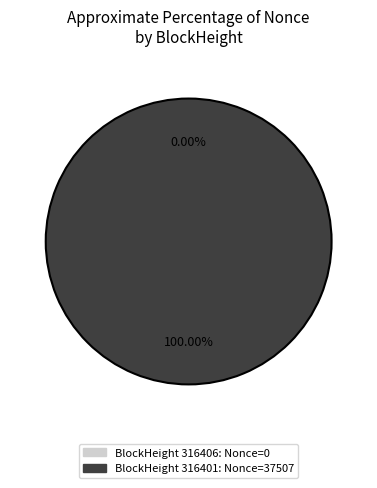

To the nearest percent, what is the combined percentage of 316401 and 316406?

100%